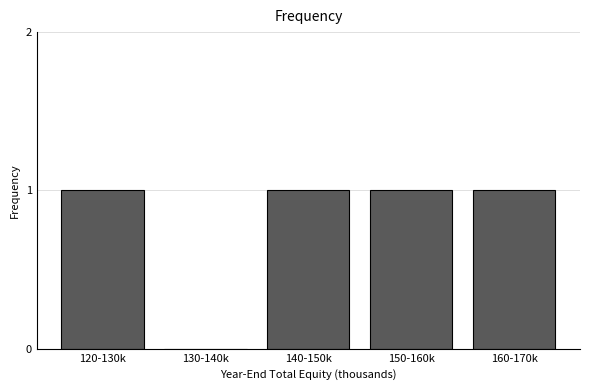

The value at 150-160k is 1. True or false?

True